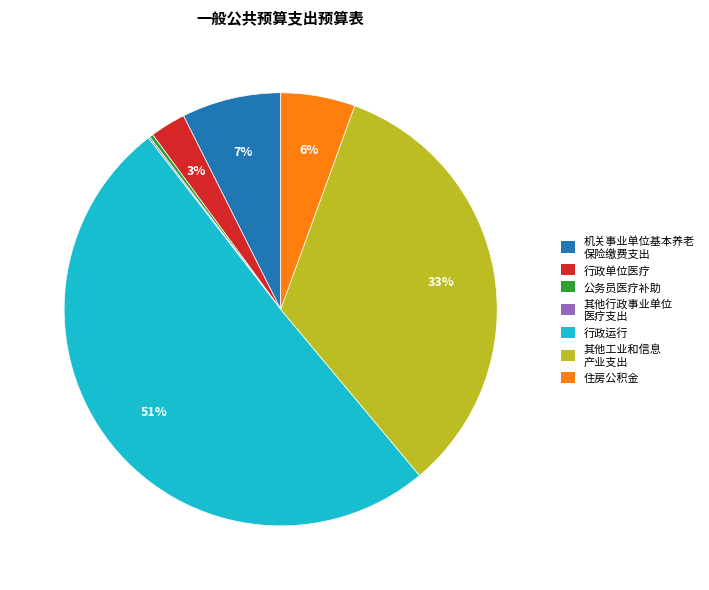

To the nearest percent, what is the average slice percentage?

14%